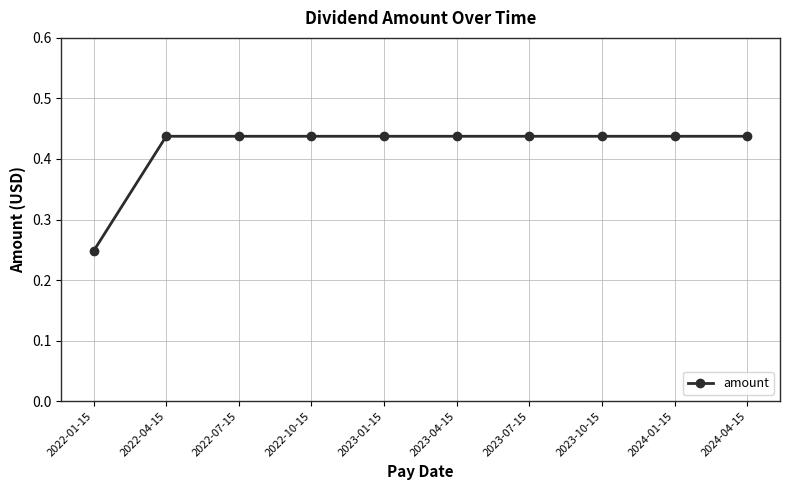

What is the sum of all values?

4.2